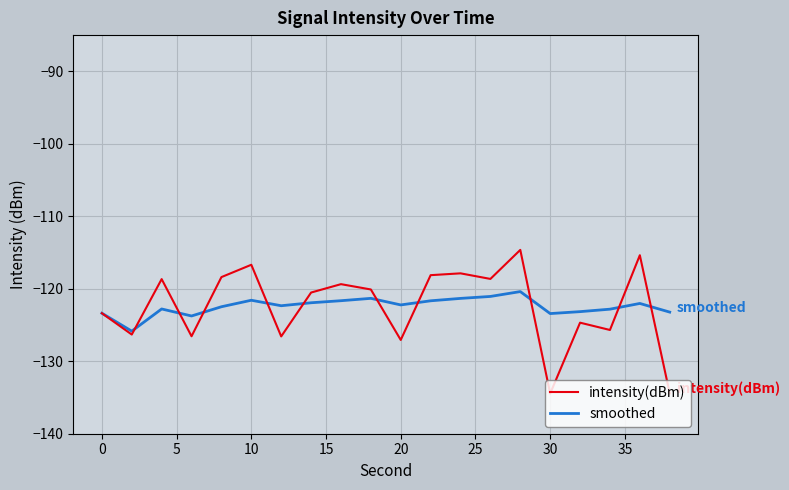

Which series has the widest spread of values?

intensity(dBm)